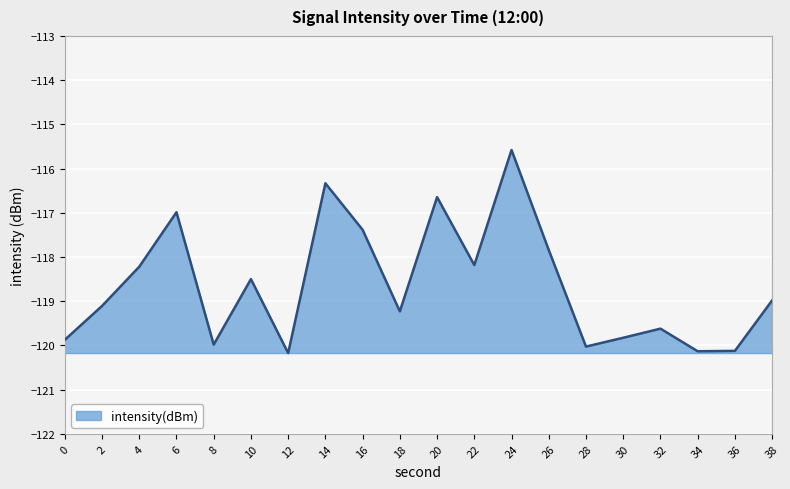

How many lines are shown in the chart?

1